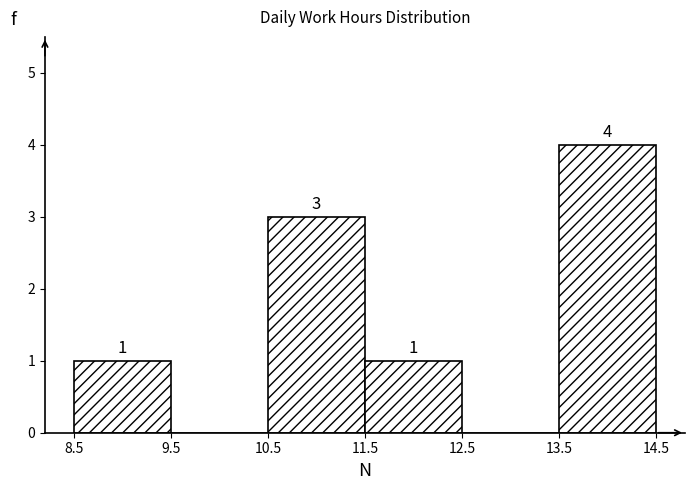

Over which range of the x-axis is the bar tallest?

13.5 to 14.5